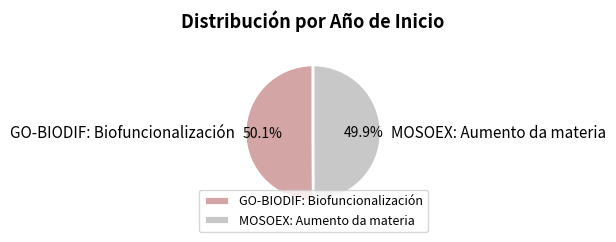

The GO-BIODIF: Biofuncionalización slice represents 50% of the pie. True or false?

True